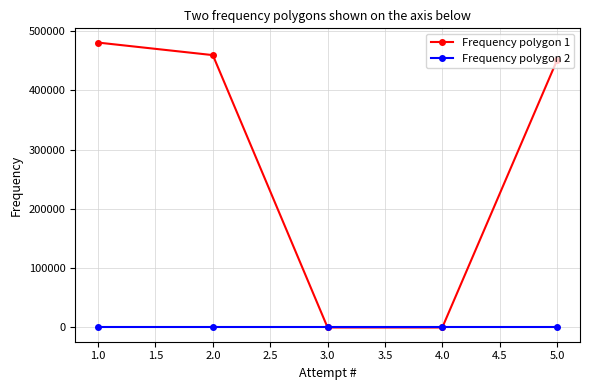

True or false: Realtime (ms) and Gametime (ms) cross at least once.

False